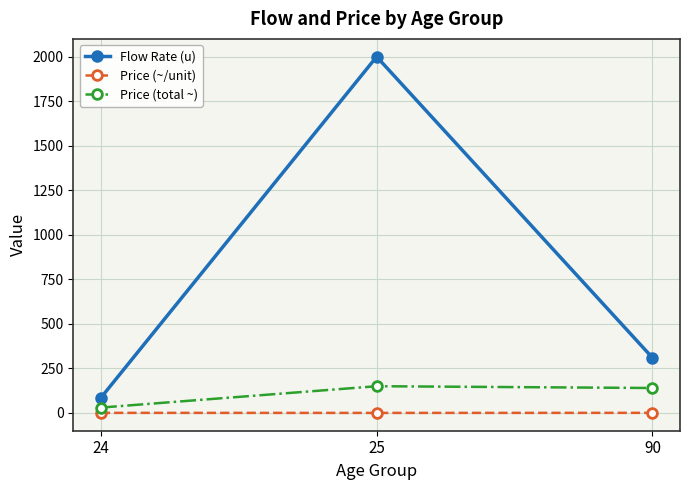

What is the difference between the Price (~/unit) values at 25 and 24?

0.3